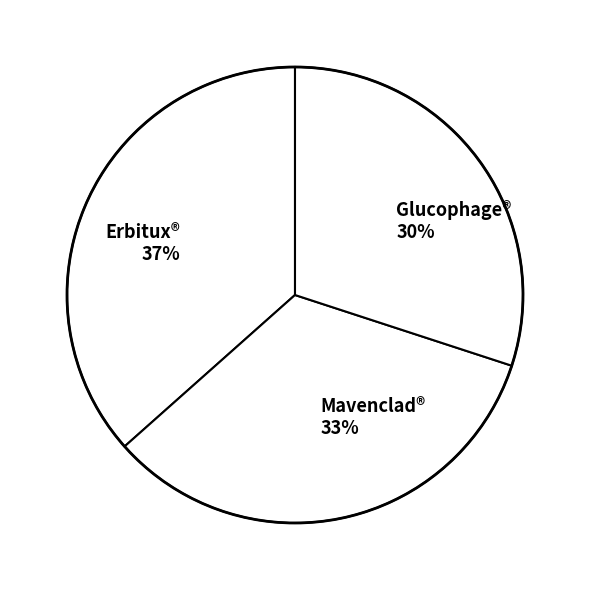

Is the sum of Mavenclad® and Erbitux® greater than half?

Yes